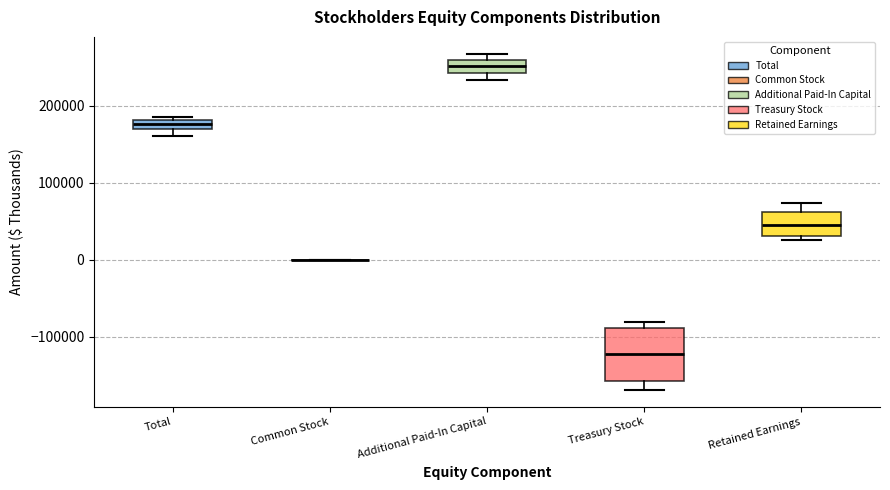

Where is the lower edge of the box for Total on the y-axis? The values are not printed on the chart, so give them approximately, as read against the axis.

170000